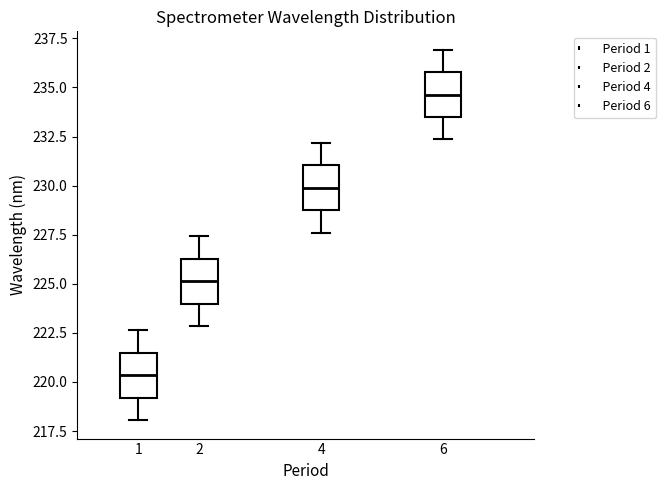

Which box has the lowest median line?

1